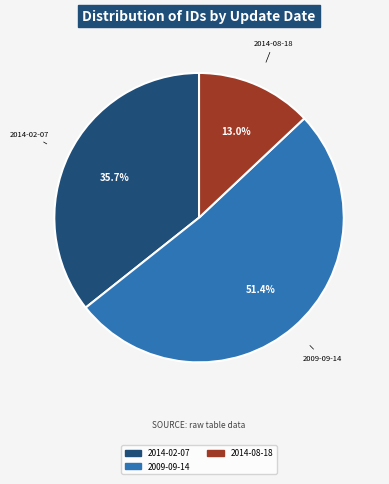

Which slice is the smallest?

2014-08-18